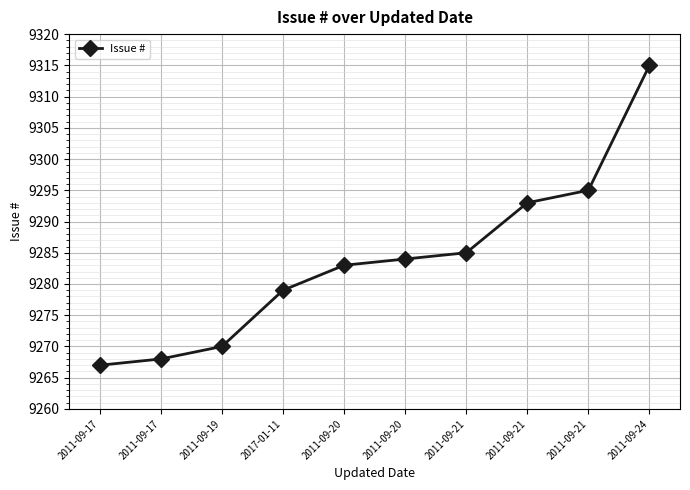

Rank the categories by value from highest to lowest.

2011-09-24, 2011-09-21, 2011-09-21, 2011-09-21, 2011-09-20, 2011-09-20, 2017-01-11, 2011-09-19, 2011-09-17, 2011-09-17